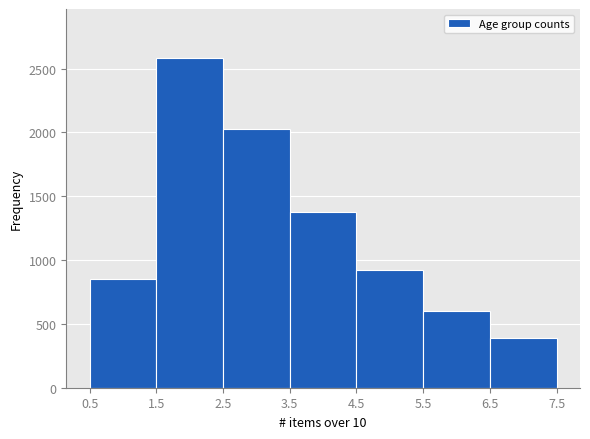

Reading left to right, transcribe this chart: for each bar, give the range it covers on the x-axis and its height. The values are not printed on the chart, so give them approximately, as read against the axis.

0.5 to 1.5: 850
1.5 to 2.5: 2600
2.5 to 3.5: 2050
3.5 to 4.5: 1400
4.5 to 5.5: 900
5.5 to 6.5: 600
6.5 to 7.5: 400